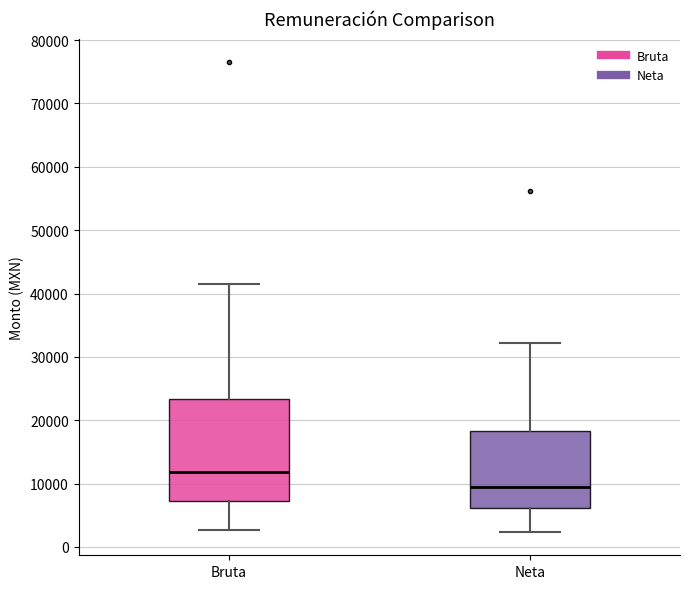

Which box has the highest median line?

Bruta